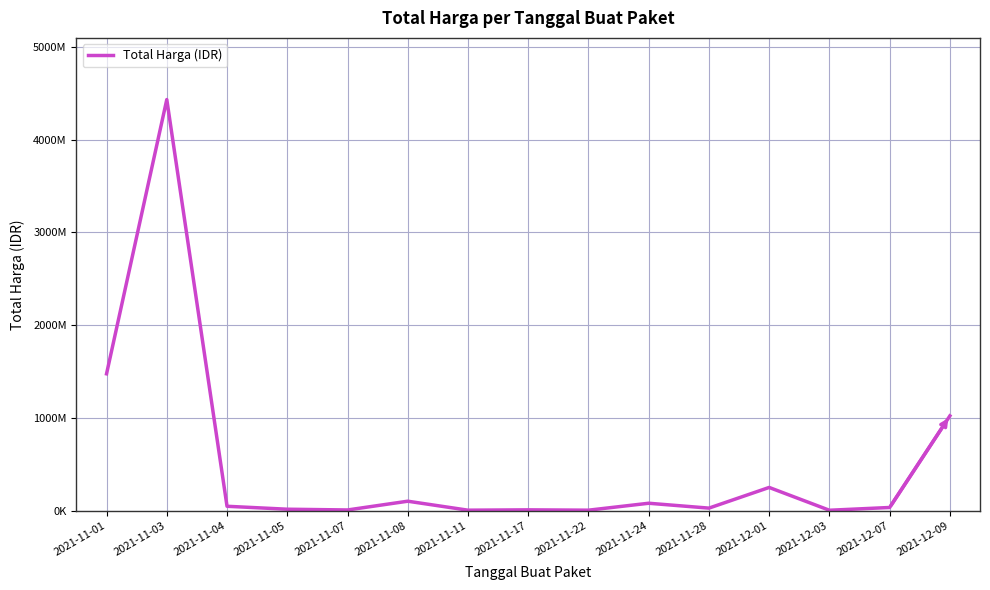

What is the maximum value shown in the chart?

4433183175